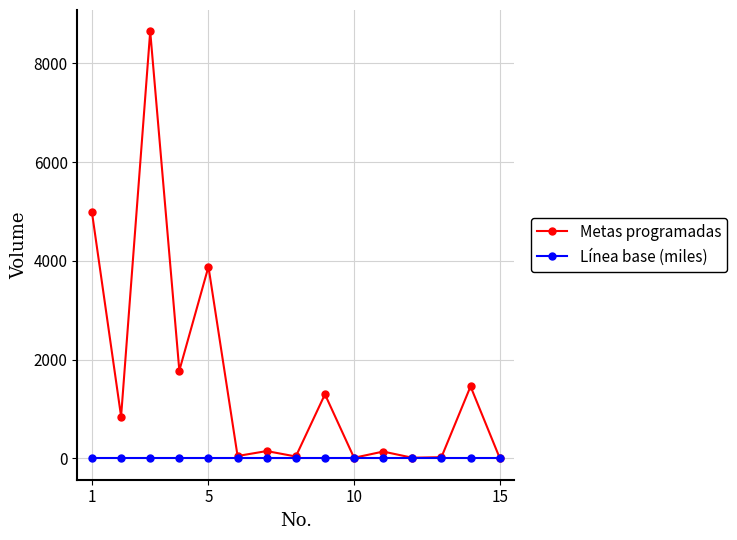

Which series has the widest spread of values?

Metas programadas